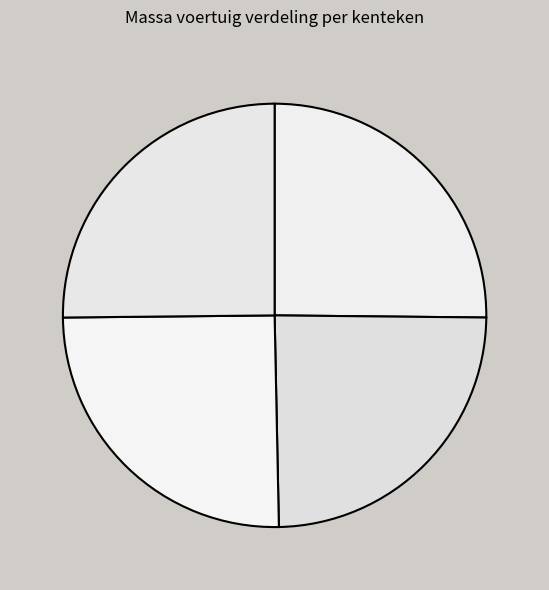

Is there a majority slice in this chart?

No